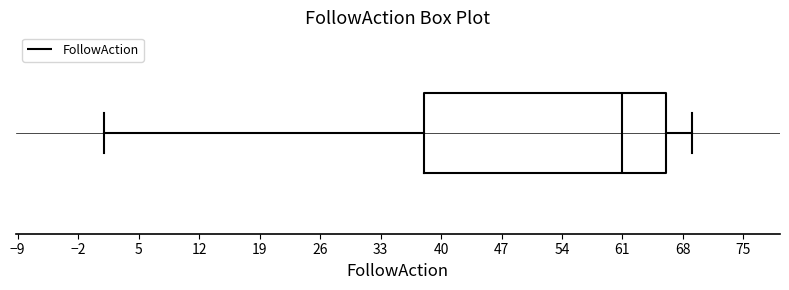

Read this box plot against the x-axis: the position of the median line, the range covered by the box, and the ends of both whiskers. The values are not printed on the chart, so give them approximately, as read against the axis.

median 61, box 38 to 66, whiskers 1 to 69